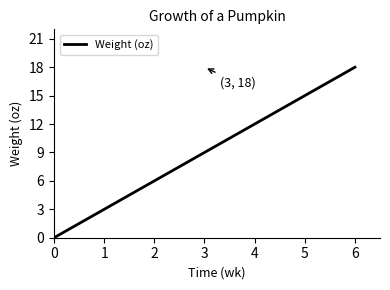

True or false: there are more than 0 points higher than both neighbors.

False